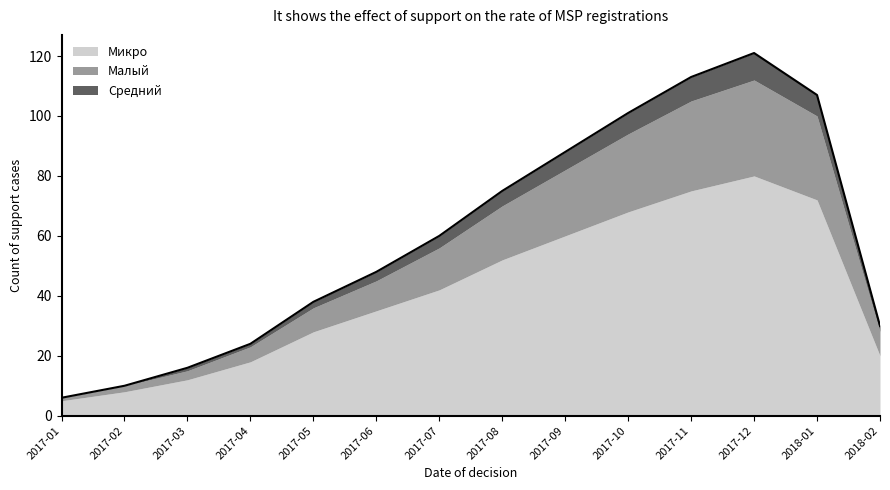

Rank the categories by Микро value from highest to lowest.

2017-12, 2017-11, 2018-01, 2017-10, 2017-09, 2017-08, 2017-07, 2017-06, 2017-05, 2018-02, 2017-04, 2017-03, 2017-02, 2017-01